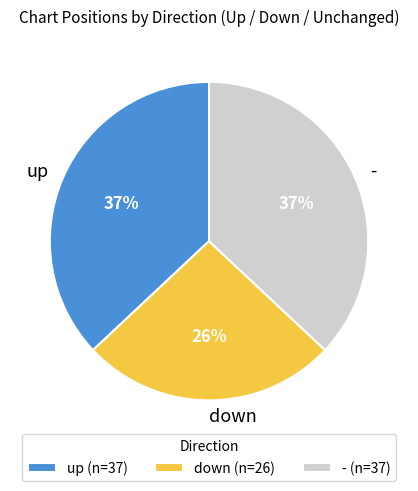

Combined, do - and up account for over 50%?

Yes